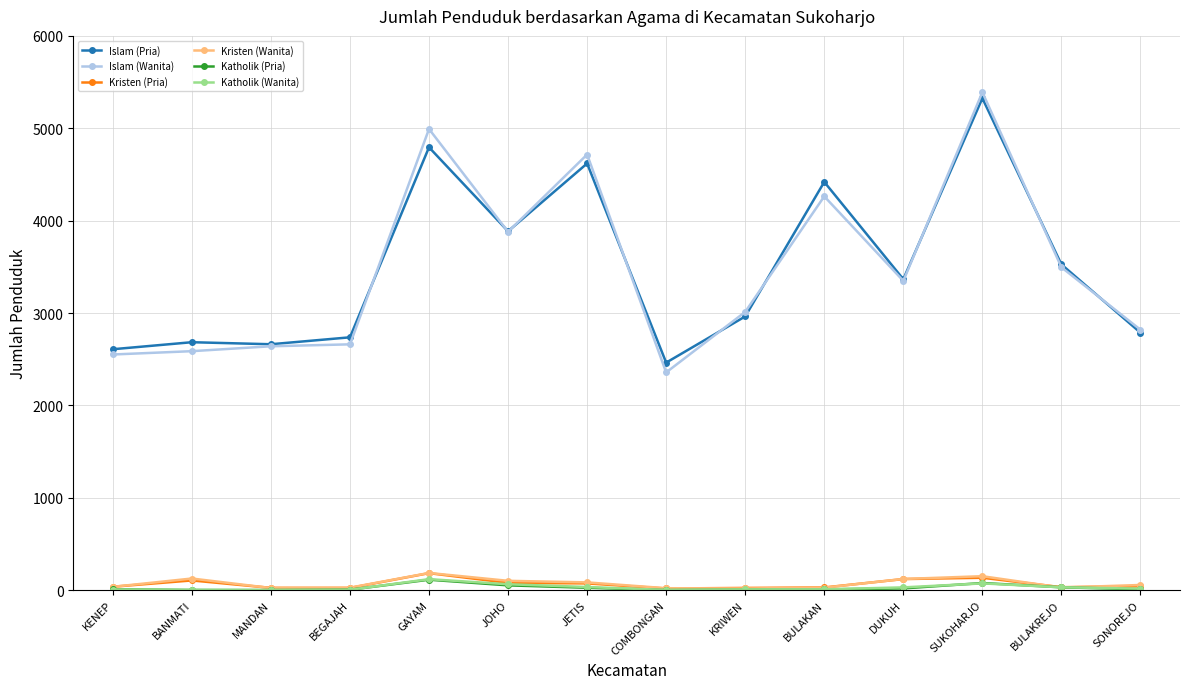

Which series has the largest range (max minus min)?

Islam (Wanita)